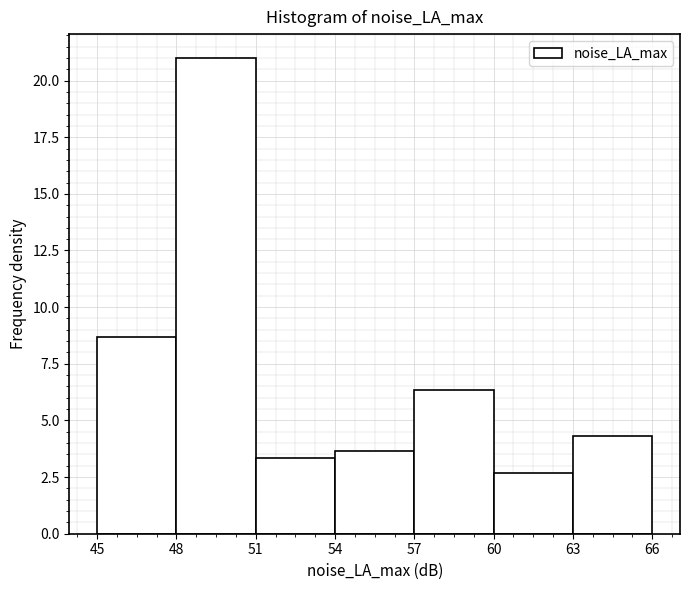

Over which range of the x-axis is the bar tallest?

48 to 51